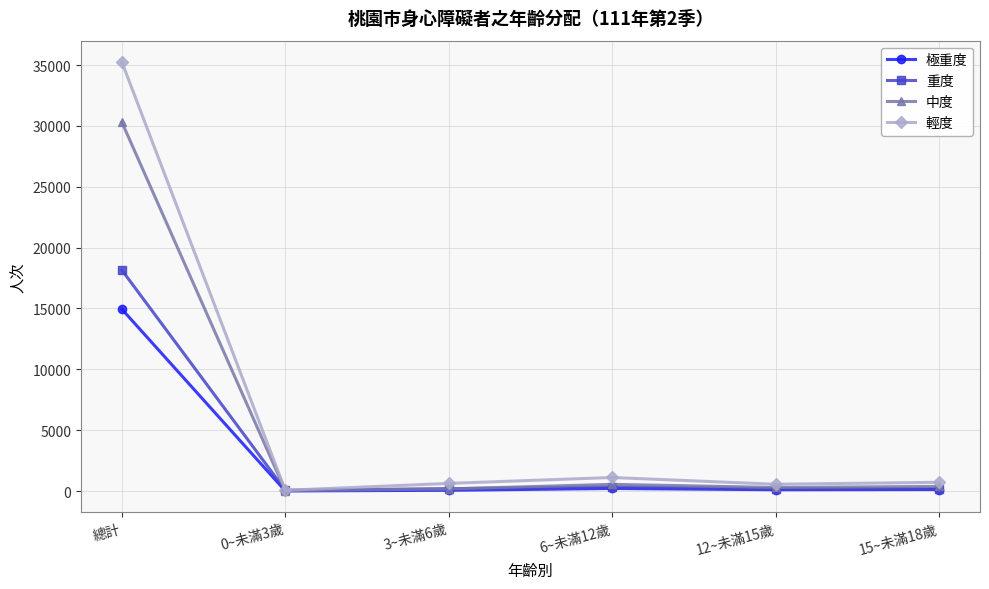

What is the highest value of the 重度 series?

18153